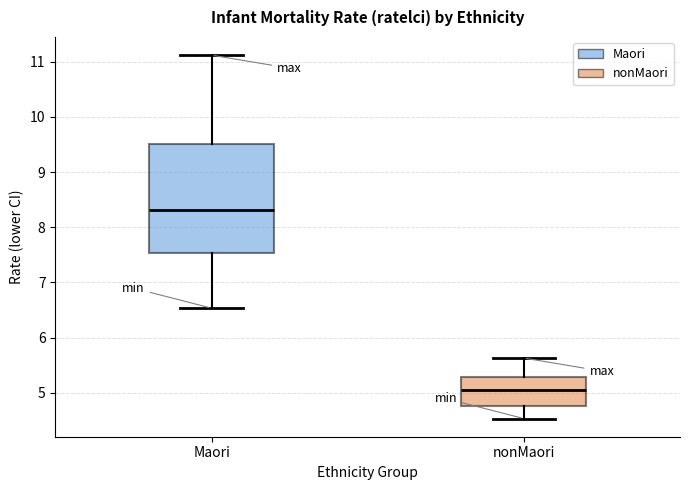

Which box is the tallest, from its lower edge to its upper edge?

Maori